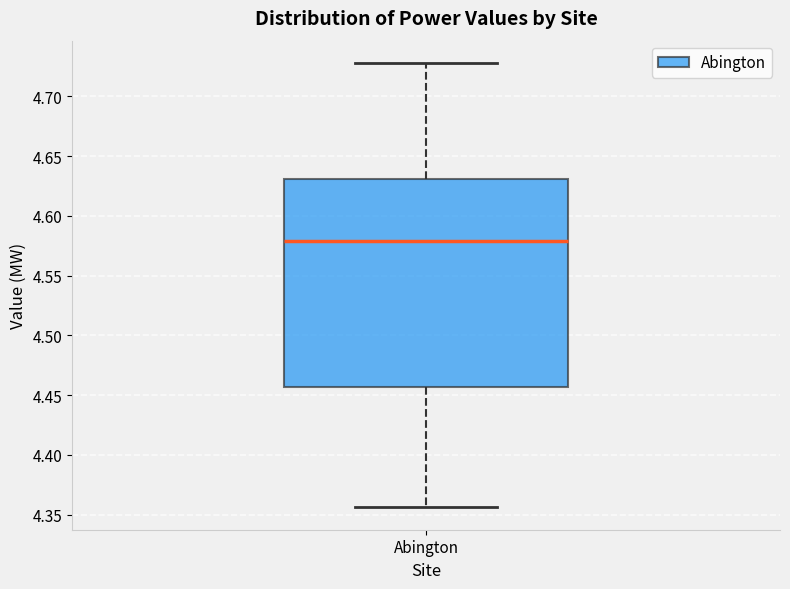

Transcribe this box plot: give where the median line is, the range the box spans, and where the two whiskers end, as read against the y-axis. The values are not printed on the chart, so give them approximately, as read against the axis.

median 4.580, box 4.455 to 4.630, whiskers 4.355 to 4.730